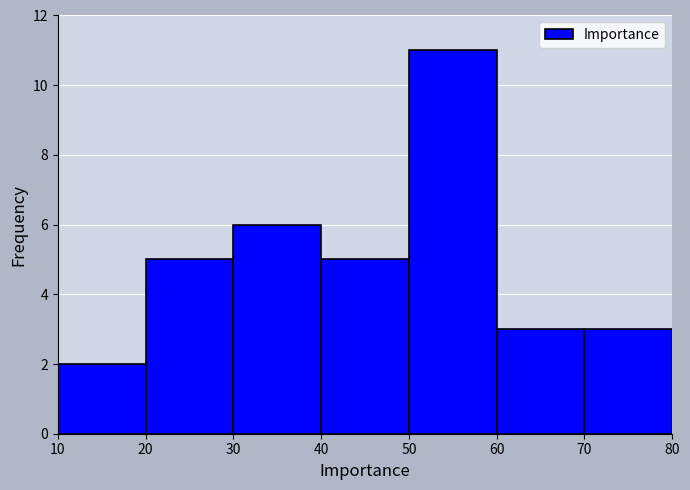

Over which range of the x-axis is the bar tallest?

50 to 60